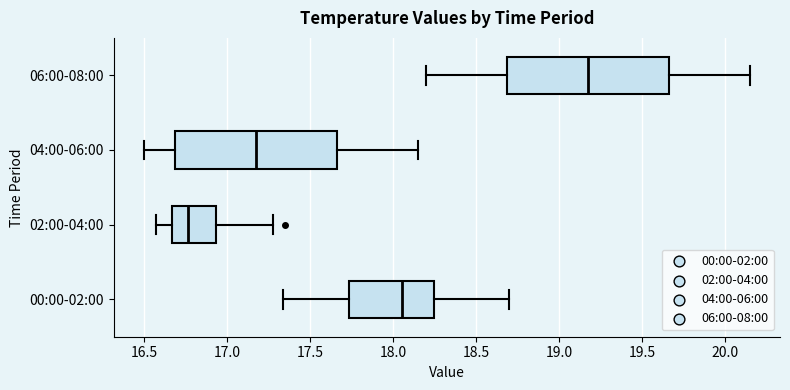

Which box has the furthest to the right median line?

06:00-08:00